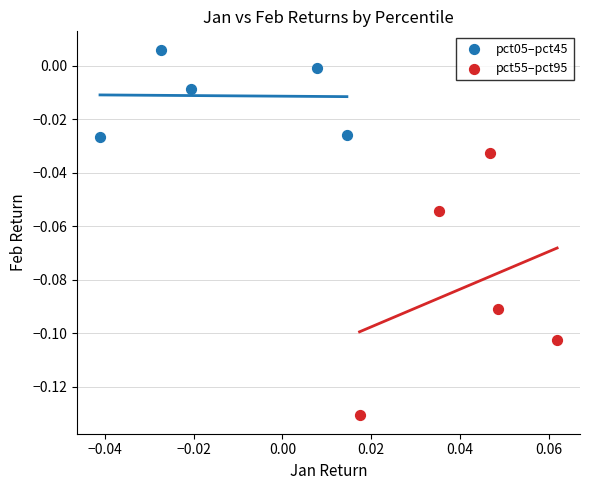

Which series contains the lowest Y value?

pct55–pct95